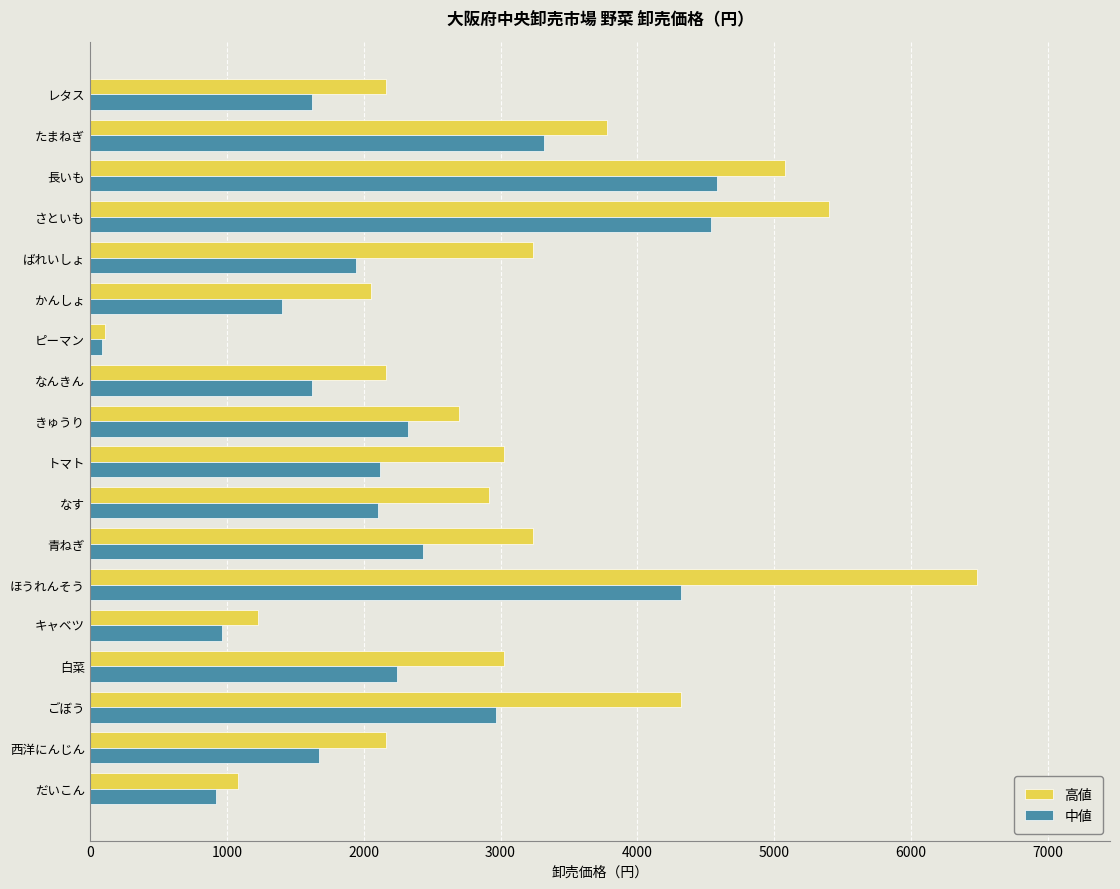

True or false: 高値 has a value of 1660 at だいこん.

False